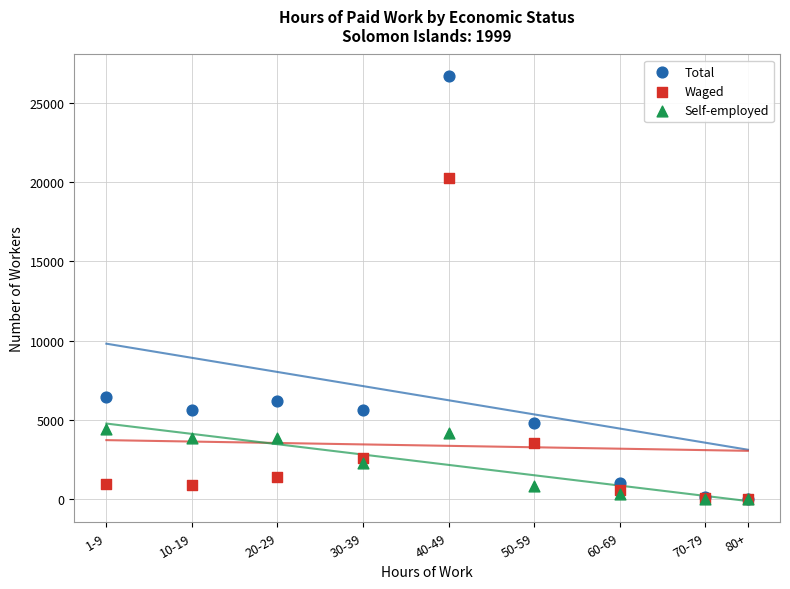

What are all the series names shown in the legend?

Total, Waged, Self-employed